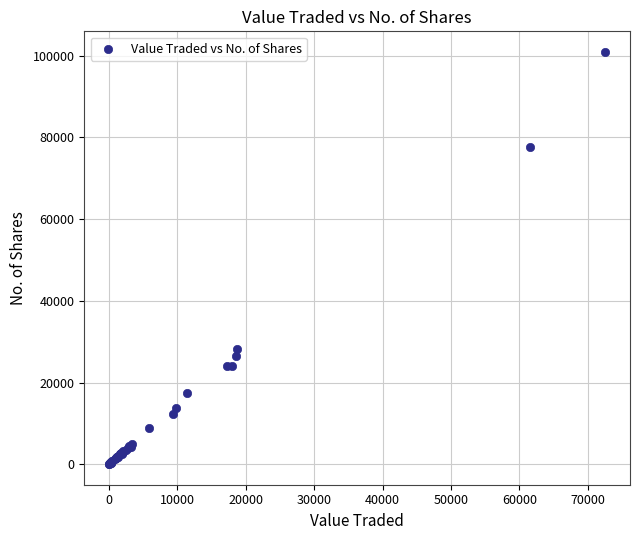

What Y value in the scatter plot is closest to 50481?

28252